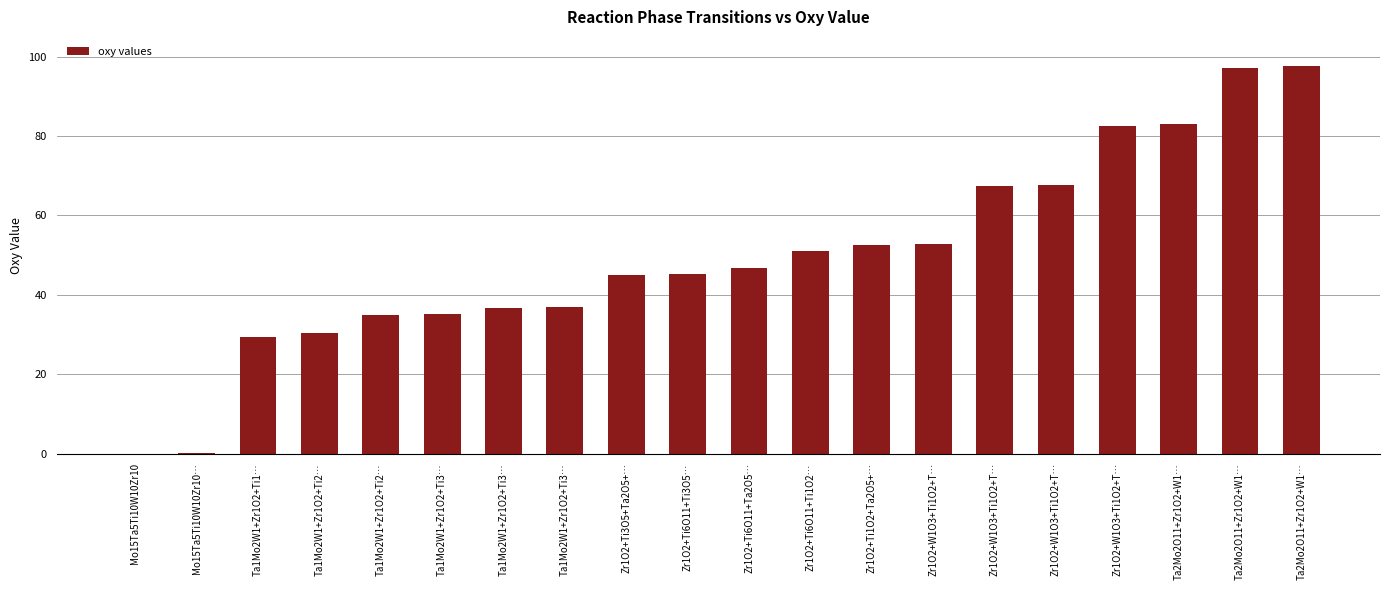

List the labels in order of value, largest first.

Ta2Mo2O11+Zr1O2+W1…, Ta2Mo2O11+Zr1O2+W1…, Ta2Mo2O11+Zr1O2+W1…, Zr1O2+W1O3+Ti1O2+T…, Zr1O2+W1O3+Ti1O2+T…, Zr1O2+W1O3+Ti1O2+T…, Zr1O2+W1O3+Ti1O2+T…, Zr1O2+Ti1O2+Ta2O5+…, Zr1O2+Ti6O11+Ti1O2…, Zr1O2+Ti6O11+Ta2O5…, Zr1O2+Ti6O11+Ti3O5…, Zr1O2+Ti3O5+Ta2O5+…, Ta1Mo2W1+Zr1O2+Ti3…, Ta1Mo2W1+Zr1O2+Ti3…, Ta1Mo2W1+Zr1O2+Ti3…, Ta1Mo2W1+Zr1O2+Ti2…, Ta1Mo2W1+Zr1O2+Ti2…, Ta1Mo2W1+Zr1O2+Ti1…, Mo15Ta5Ti10W10Zr10…, Mo15Ta5Ti10W10Zr10